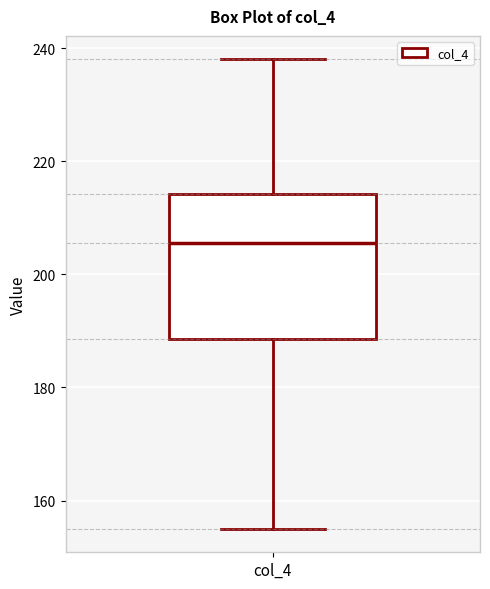

Transcribe this box plot: give where the median line is, the range the box spans, and where the two whiskers end, as read against the y-axis. The values are not printed on the chart, so give them approximately, as read against the axis.

median 206, box 188 to 214, whiskers 156 to 238